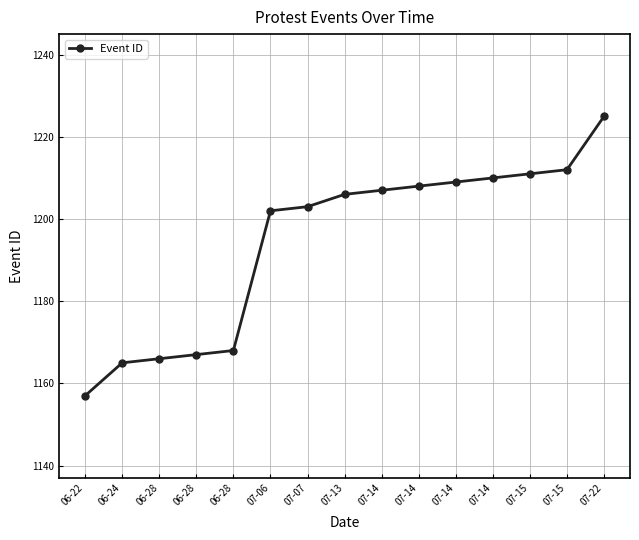

What is the smallest value displayed?

1157